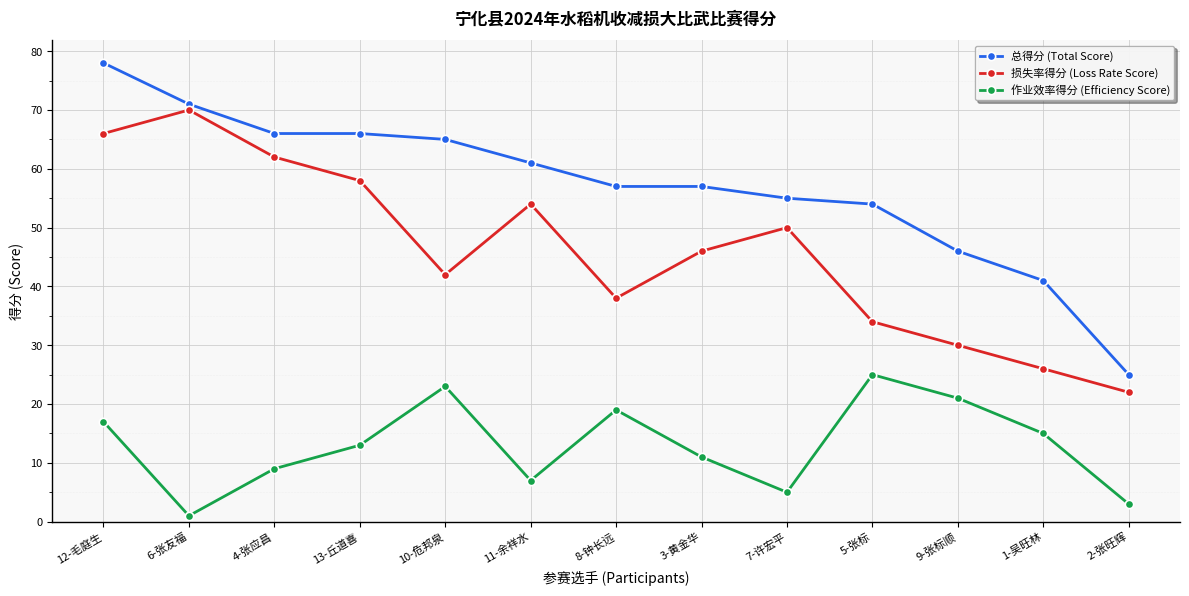

What is the smallest value displayed?

1